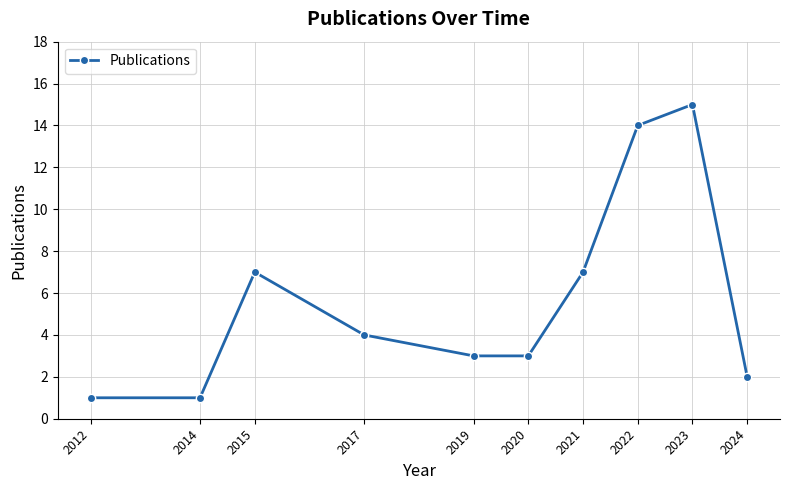

What is the smallest value displayed?

1